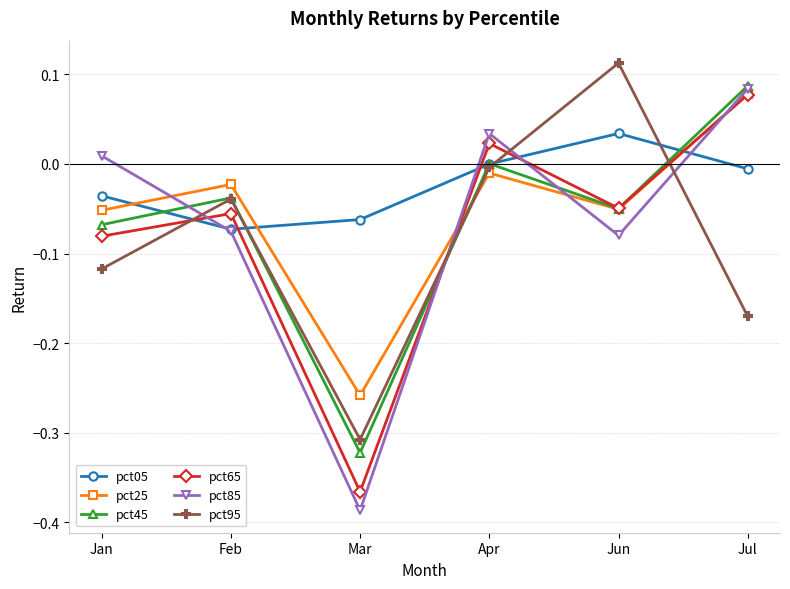

Which series has the widest spread of values?

pct85